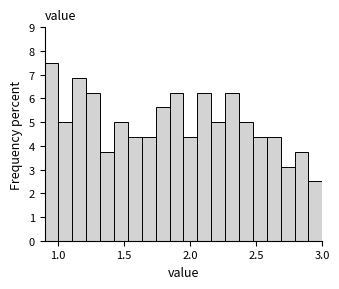

Around what value on the x-axis is the tallest bar? Give the approximate position of its centre, as read against the axis.

0.95